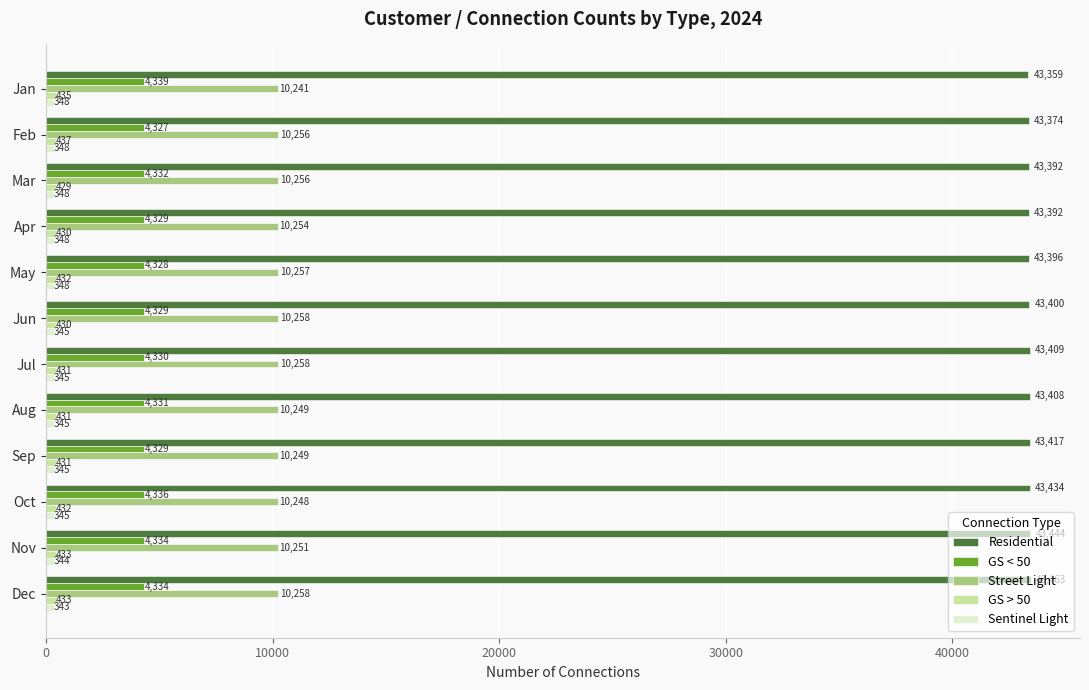

How many values in the Street Light series are below 10256?

6